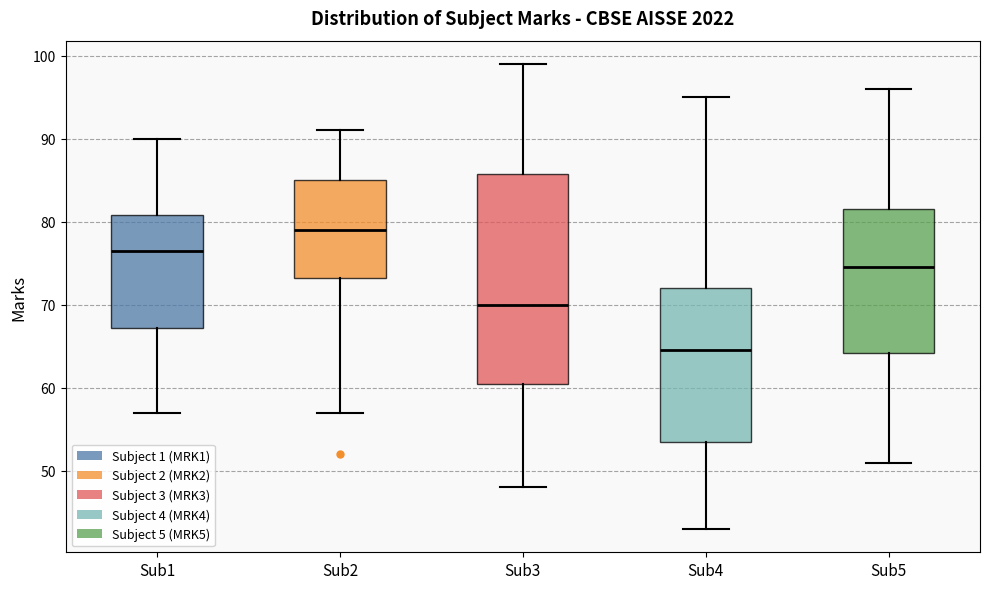

Reading left to right, transcribe this box plot: for each box, give where its median line is, the range the box spans, and where its two whiskers end, as read against the y-axis. The values are not printed on the chart, so give them approximately, as read against the axis.

Sub1: median 77, box 67 to 81, whiskers 57 to 90
Sub2: median 79, box 73 to 85, whiskers 57 to 91
Sub3: median 70, box 61 to 86, whiskers 48 to 99
Sub4: median 65, box 54 to 72, whiskers 43 to 95
Sub5: median 75, box 64 to 82, whiskers 51 to 96